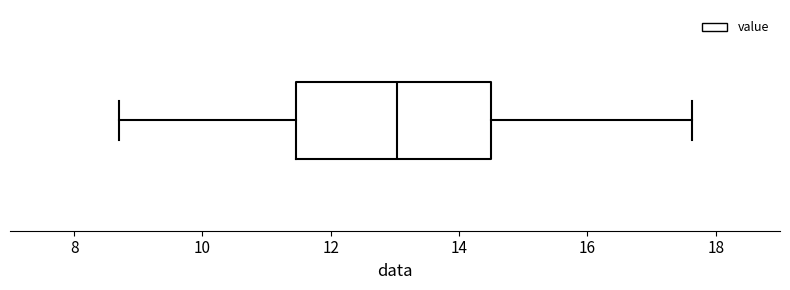

Where does the right whisker of the box end on the x-axis? The values are not printed on the chart, so give them approximately, as read against the axis.

17.6